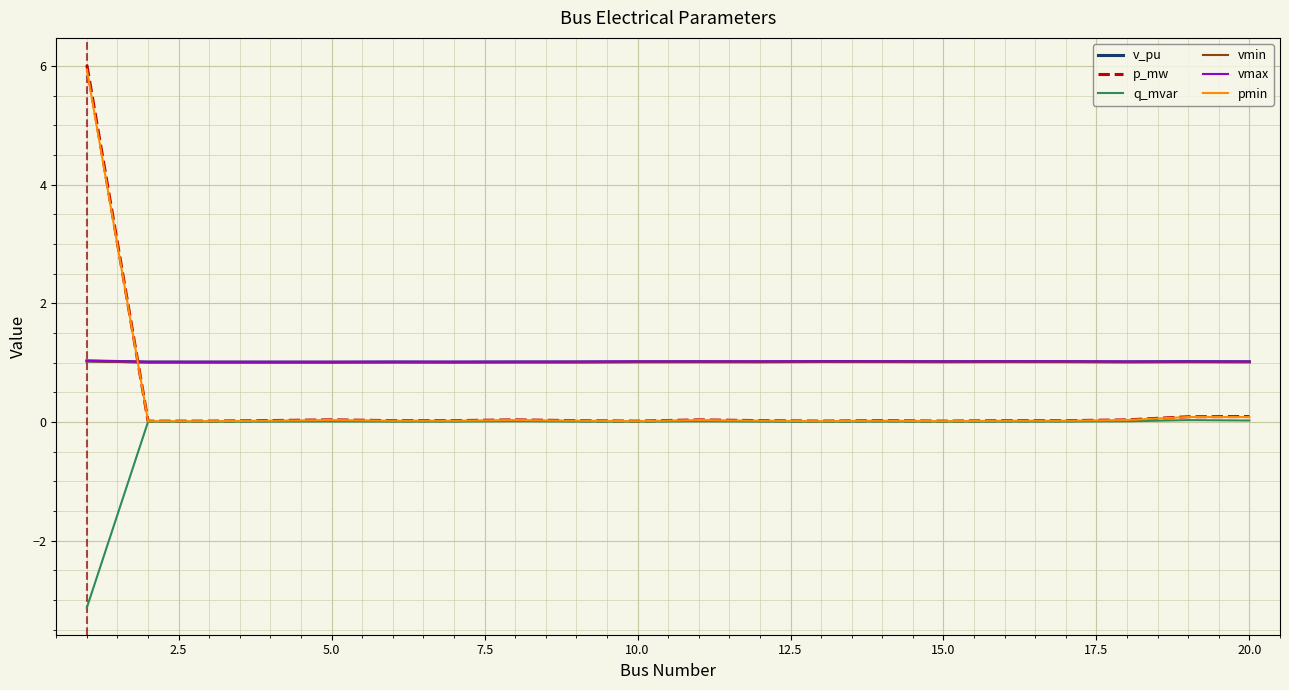

What are all the series names shown in the legend?

v_pu, p_mw, q_mvar, vmin, vmax, pmin